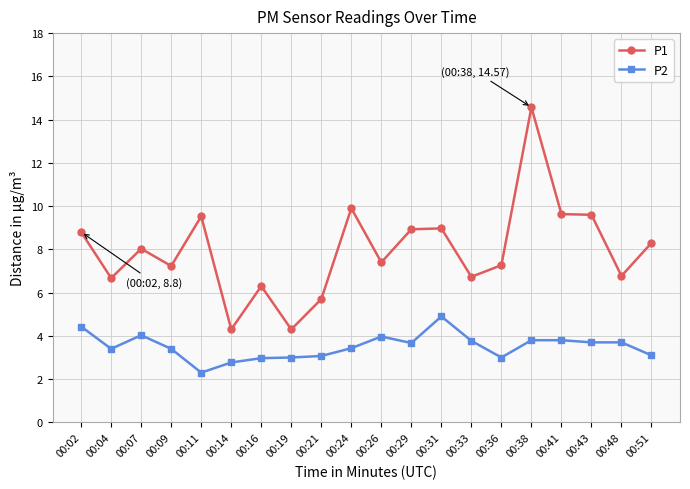

What is the smallest value displayed?

2.3